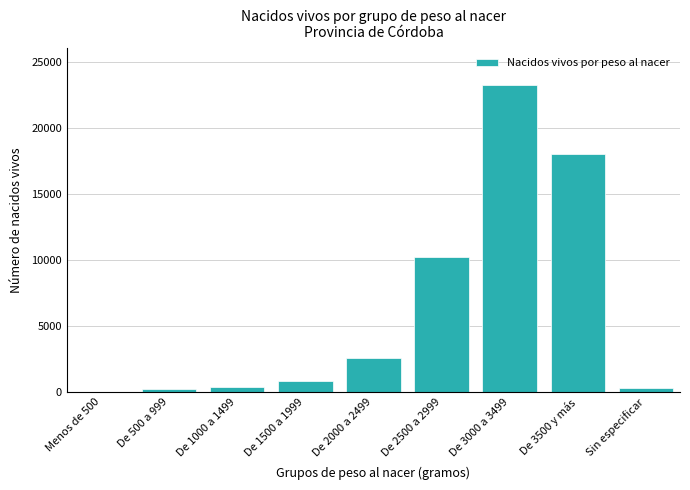

Where is the data nearest to the value 11633?

De 2500 a 2999